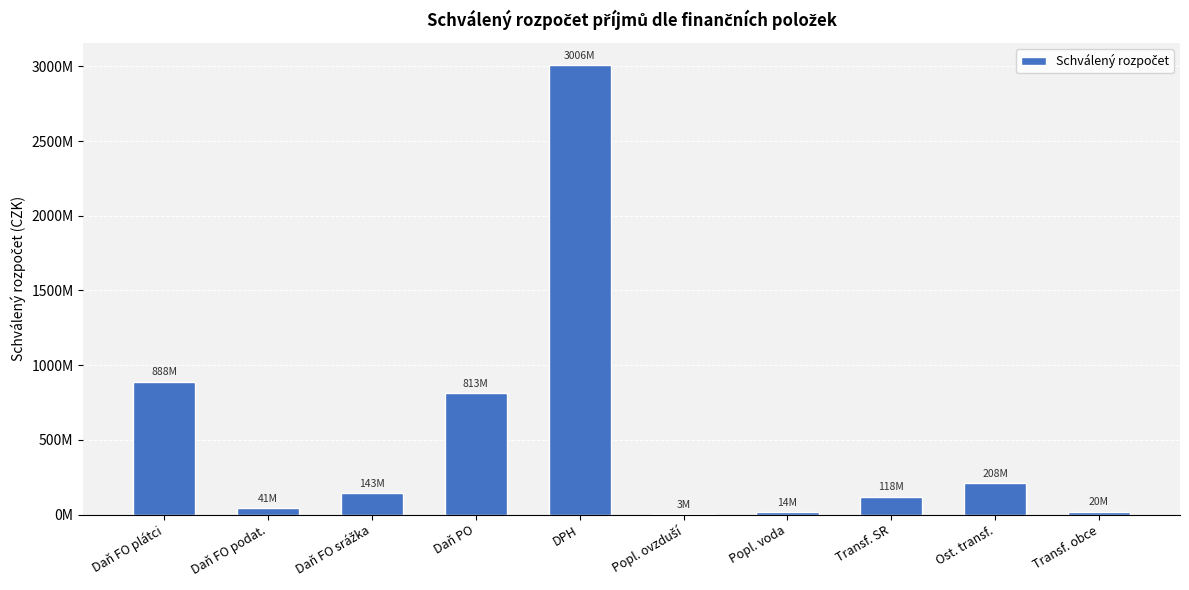

Rank the categories by value from lowest to highest.

Popl. ovzduší, Popl. voda, Transf. obce, Daň FO podat., Transf. SR, Daň FO srážka, Ost. transf., Daň PO, Daň FO plátci, DPH